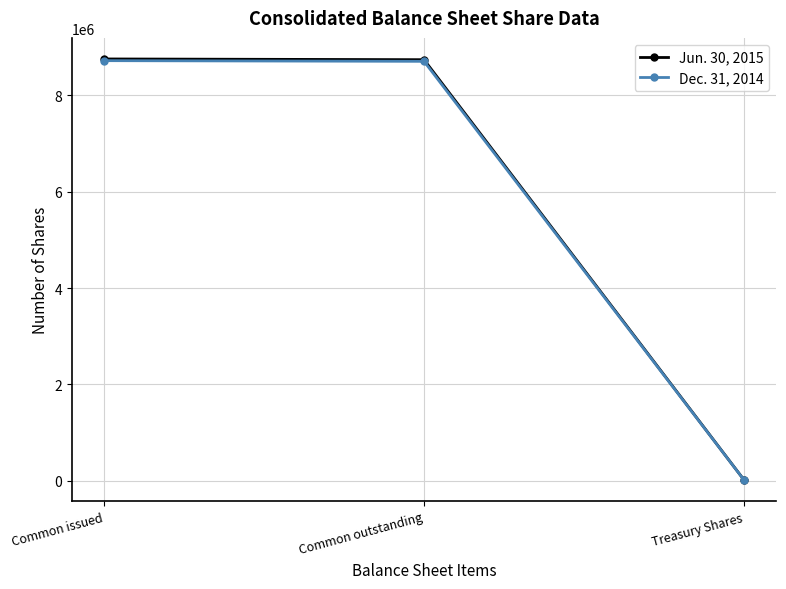

What is the difference between the maximum and minimum values in the Jun. 30, 2015 series?

8740378